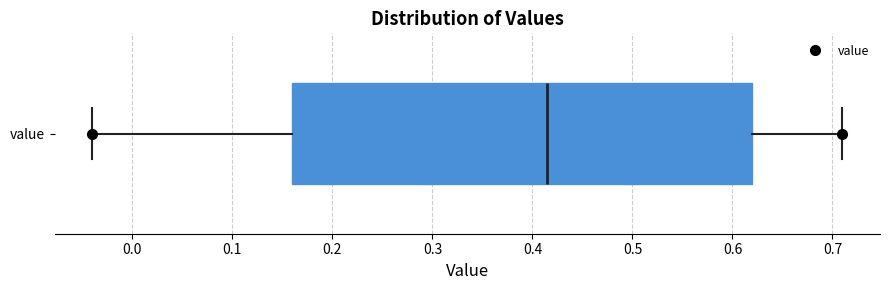

Where is the left edge of the box for value on the x-axis? The values are not printed on the chart, so give them approximately, as read against the axis.

0.16